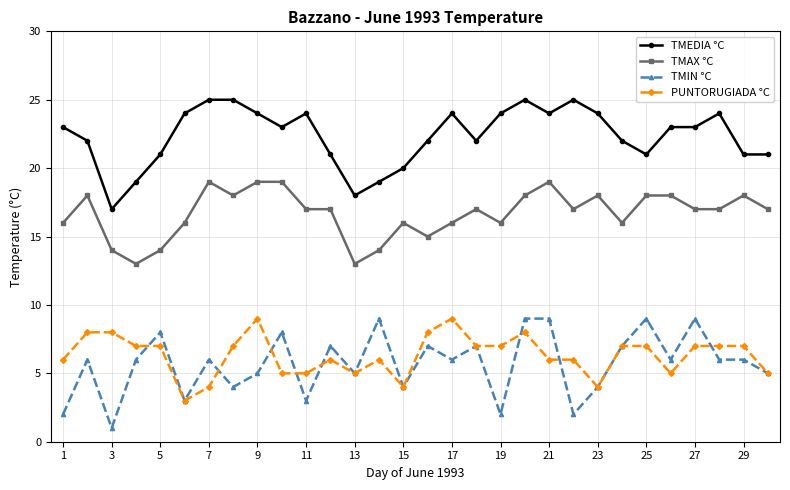

True or false: TMAX °C has more than 0 points higher than both neighbors.

True